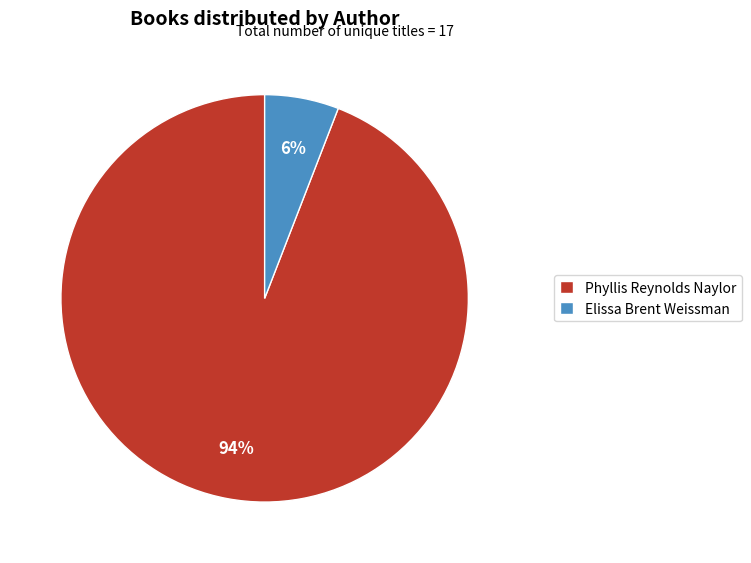

To the nearest percent, what is the difference between the Elissa Brent Weissman and Phyllis Reynolds Naylor slice percentages?

88%